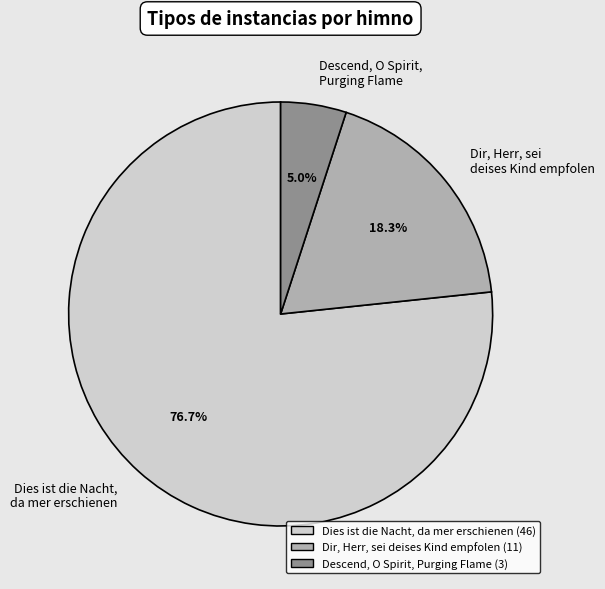

Which category has the biggest portion of the pie?

Dies ist die Nacht, da mer erschienen